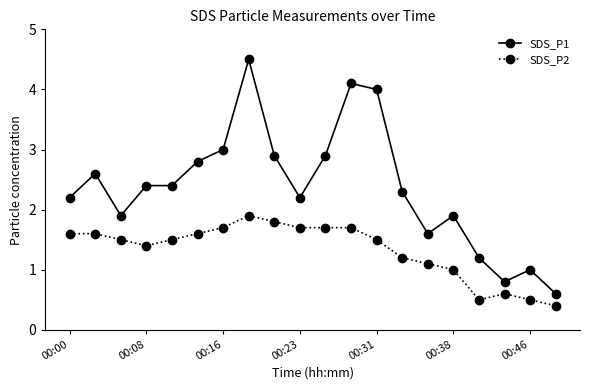

True or false: SDS_P1 and SDS_P2 intersect in this chart.

False